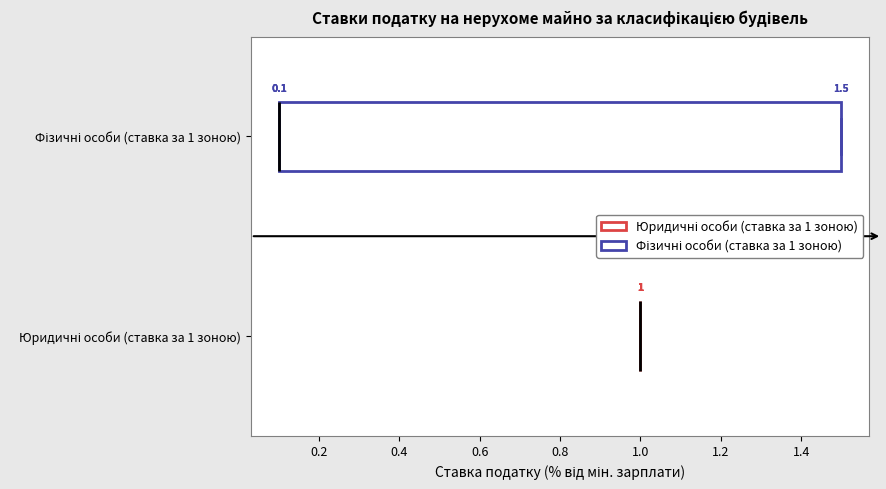

Which box is the widest, from its left edge to its right edge?

Фізичні особи (ставка за 1 зоною)